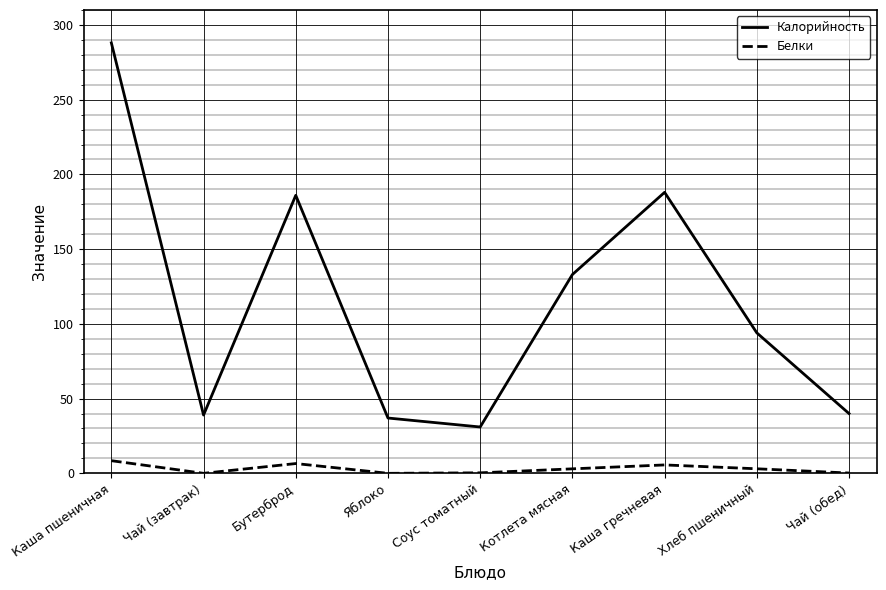

Which series has the widest spread of values?

Калорийность